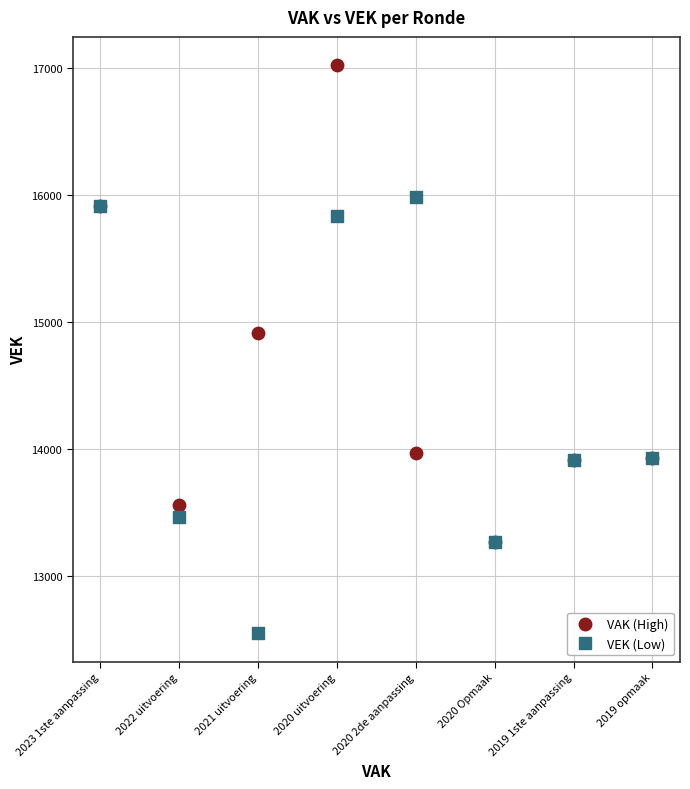

Across all series, what Y value is closest to 14788?

14920